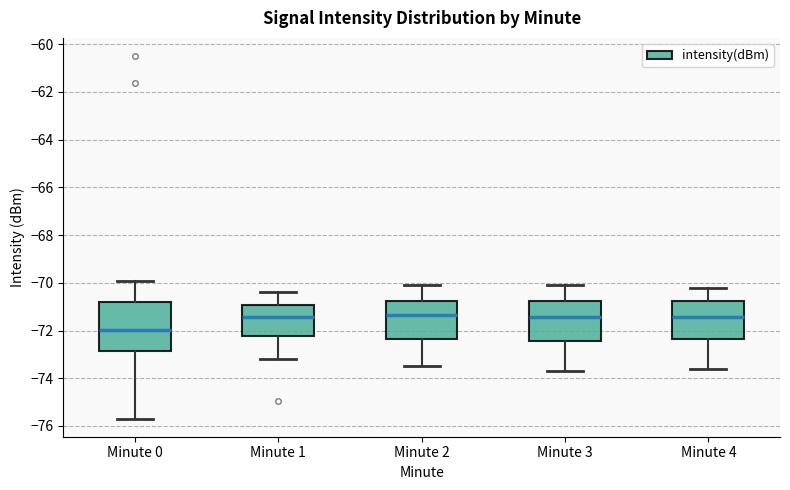

Where does the lower whisker of the box for Minute 0 end on the y-axis? The values are not printed on the chart, so give them approximately, as read against the axis.

-75.6